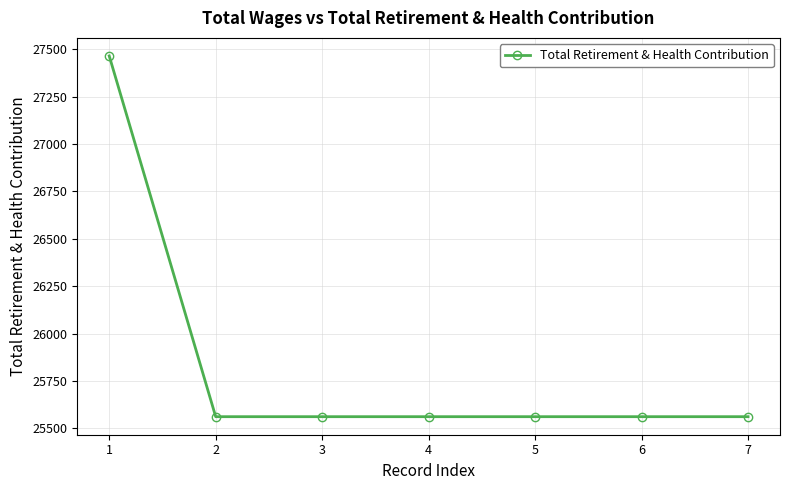

What is the change in value from 1 to 5?

-1902